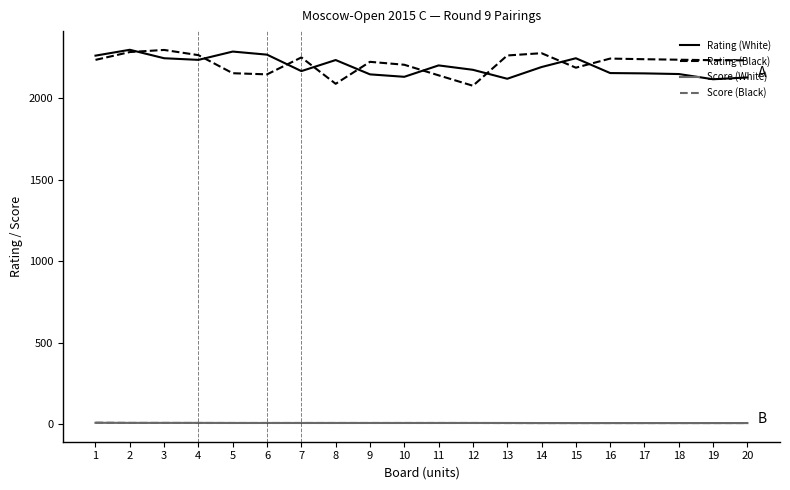

What is the highest value of the Rating (White) series?

2298.0